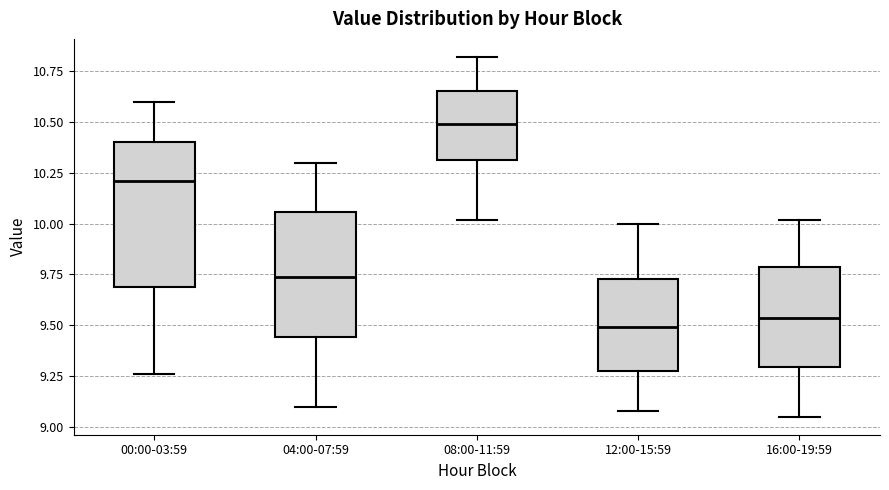

Reading left to right, read every box against the y-axis: the position of its median line, the range the box covers, and the ends of its whiskers. The values are not printed on the chart, so give them approximately, as read against the axis.

00:00-03:59: median 10.20, box 9.70 to 10.40, whiskers 9.25 to 10.60
04:00-07:59: median 9.75, box 9.45 to 10.05, whiskers 9.10 to 10.30
08:00-11:59: median 10.50, box 10.30 to 10.65, whiskers 10.00 to 10.80
12:00-15:59: median 9.50, box 9.30 to 9.75, whiskers 9.10 to 10.00
16:00-19:59: median 9.55, box 9.30 to 9.80, whiskers 9.05 to 10.00